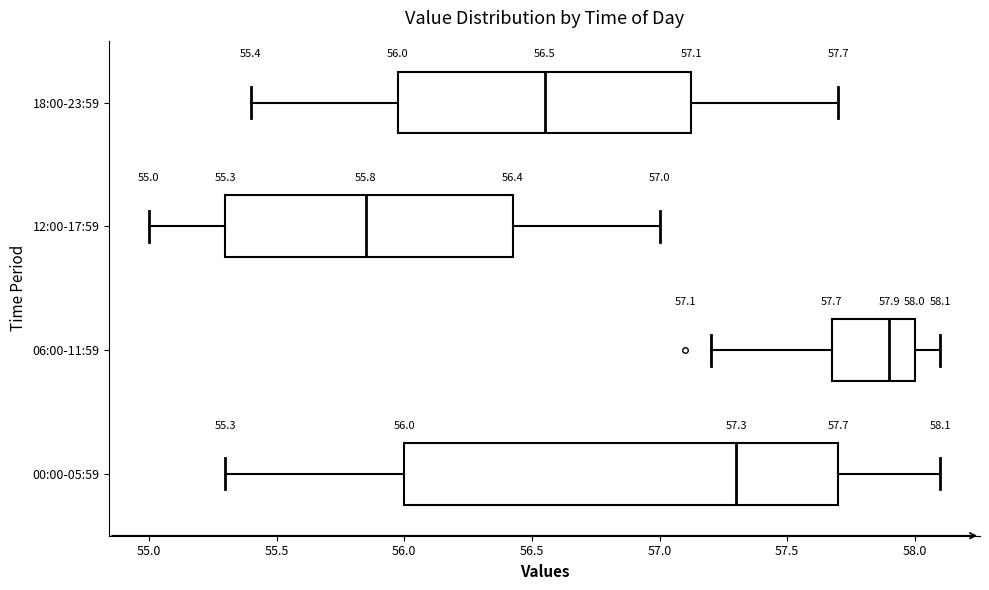

Comparing the boxes themselves (not the whiskers), which one is the widest?

00:00-05:59